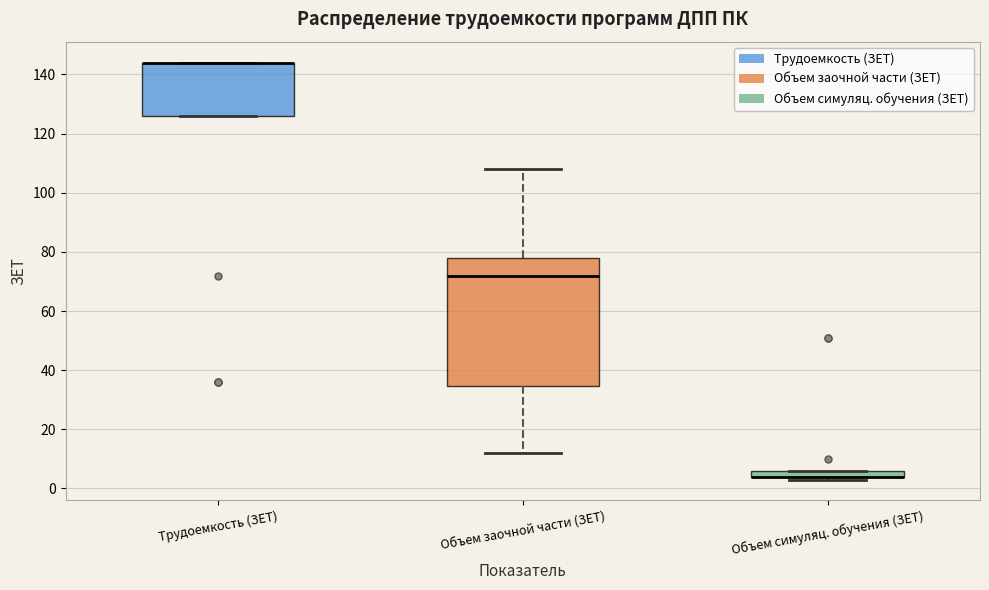

Which box is the tallest, from its lower edge to its upper edge?

Объем заочной части (ЗЕТ)